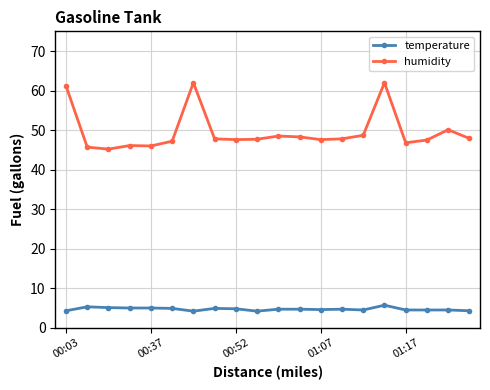

How many lines are shown in the chart?

2